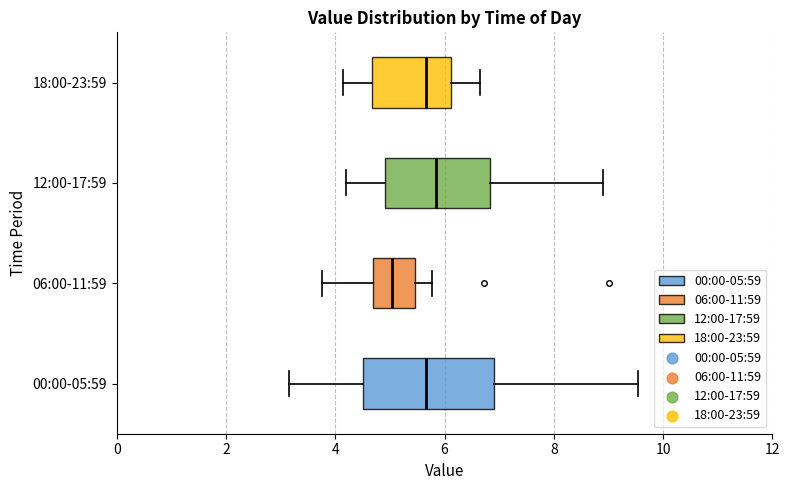

Reading bottom to top, transcribe this box plot: for each box, give where its median line is, the range the box spans, and where its two whiskers end, as read against the x-axis. The values are not printed on the chart, so give them approximately, as read against the axis.

00:00-05:59: median 5.6, box 4.6 to 7.0, whiskers 3.2 to 9.6
06:00-11:59: median 5.0, box 4.6 to 5.4, whiskers 3.8 to 5.8
12:00-17:59: median 5.8, box 5.0 to 6.8, whiskers 4.2 to 9.0
18:00-23:59: median 5.6, box 4.6 to 6.2, whiskers 4.2 to 6.6